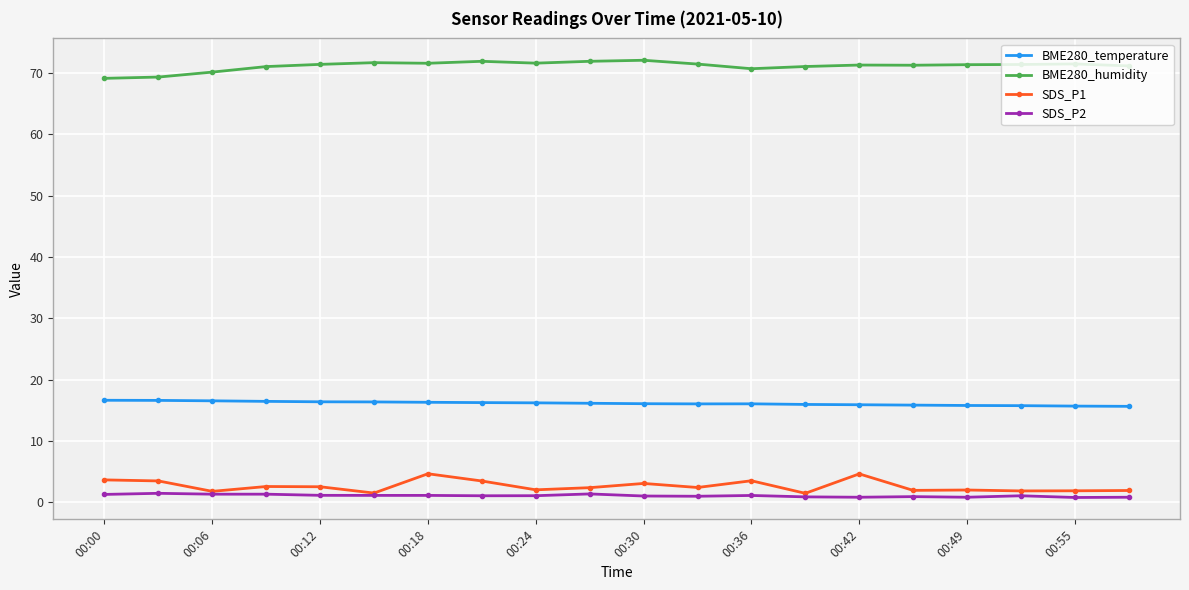

What is the value of the SDS_P1 point at the 20th from the left?

1.9